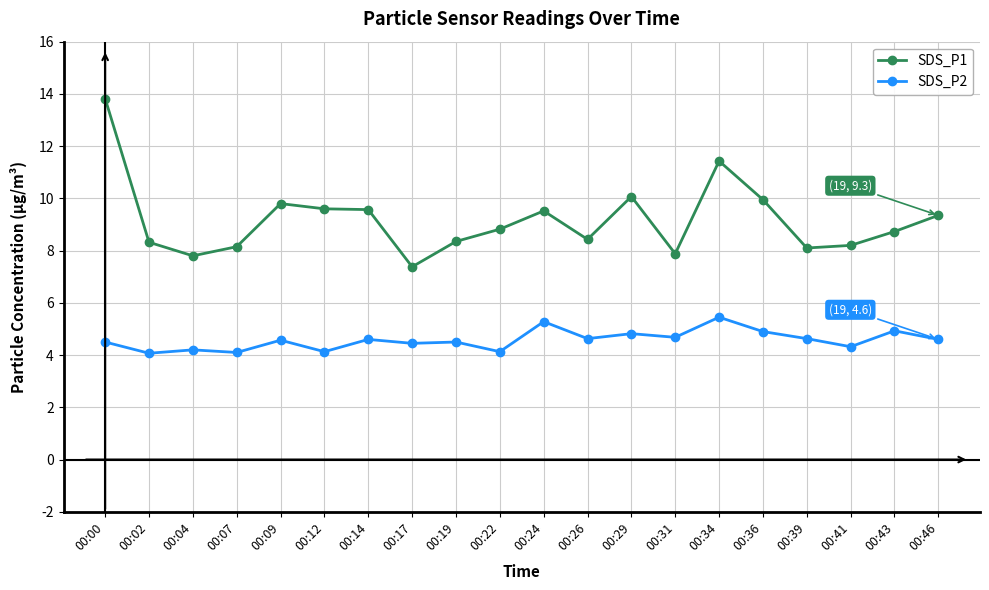

Is it true that SDS_P2 equals 4.7 at 00:31?

True